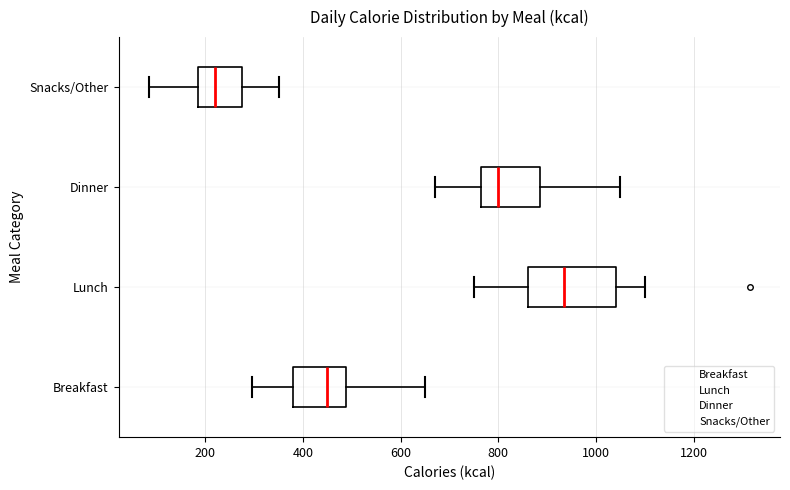

Reading bottom to top, transcribe this box plot: for each box, give where its median line is, the range the box spans, and where its two whiskers end, as read against the x-axis. The values are not printed on the chart, so give them approximately, as read against the axis.

Breakfast: median 460, box 380 to 480, whiskers 300 to 660
Lunch: median 940, box 860 to 1040, whiskers 760 to 1100
Dinner: median 800, box 760 to 880, whiskers 680 to 1060
Snacks/Other: median 220, box 180 to 280, whiskers 80 to 360